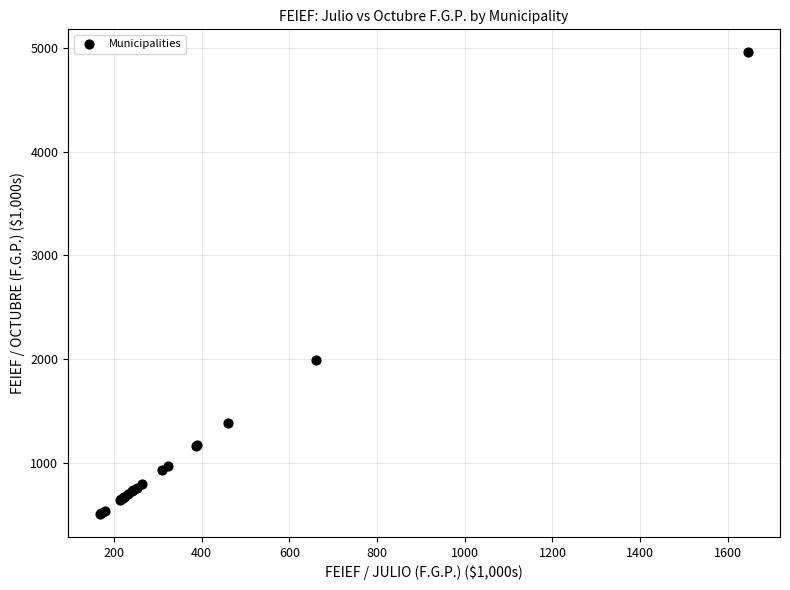

What Y value in the scatter plot is closest to 2732?

1988.3